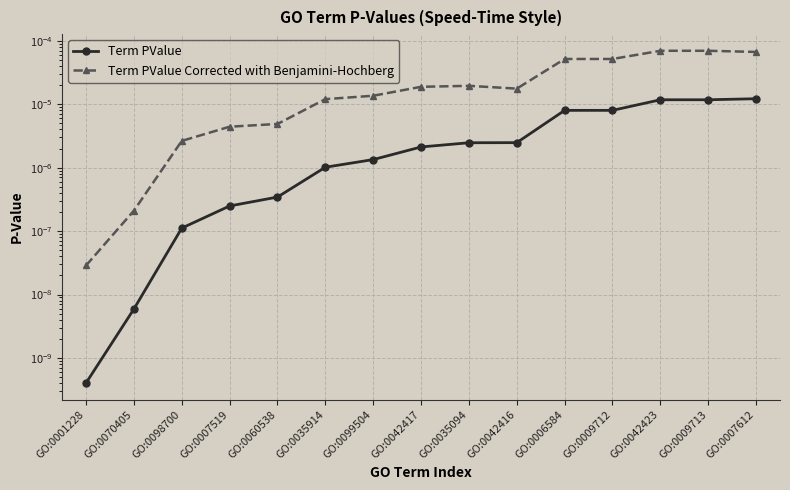

Reading left to right, list all the values displayed in this chart.

Term PValue: GO:0001228=0.0	GO:0070405=0.0	GO:0098700=0.0	GO:0007519=0.0	GO:0060538=0.0	GO:0035914=0.0	GO:0099504=0.0	GO:0042417=0.0	GO:0035094=0.0	GO:0042416=0.0	GO:0006584=0.0	GO:0009712=0.0	GO:0042423=0.0	GO:0009713=0.0	GO:0007612=0.0
Term PValue Corrected with Benjamini-Hochberg: GO:0001228=0.0	GO:0070405=0.0	GO:0098700=0.0	GO:0007519=0.0	GO:0060538=0.0	GO:0035914=0.0	GO:0099504=0.0	GO:0042417=0.0	GO:0035094=0.0	GO:0042416=0.0	GO:0006584=0.0	GO:0009712=0.0	GO:0042423=0.0	GO:0009713=0.0	GO:0007612=0.0